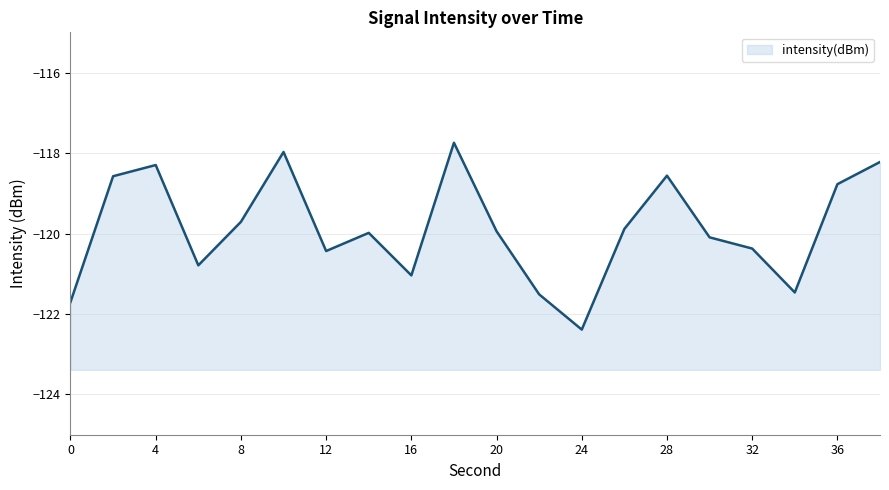

At which label does the data first exceed -119?

2